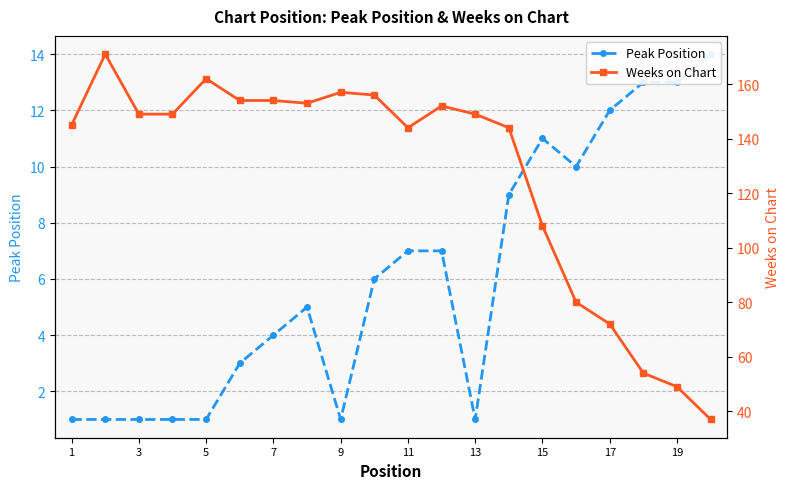

True or false: Weeks on Chart and Peak Position cross at least once.

False